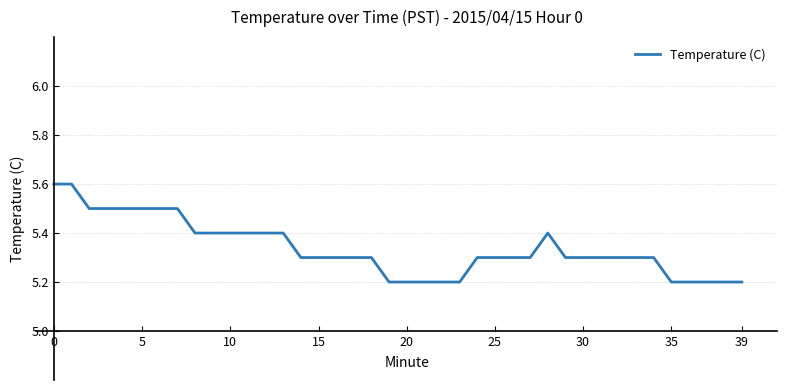

Is this an area chart (filled region under the line)?

No